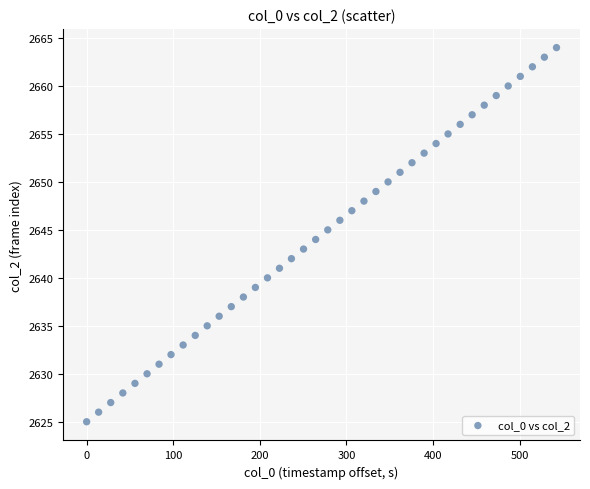

What is the range of Y values (max minus min)?

39